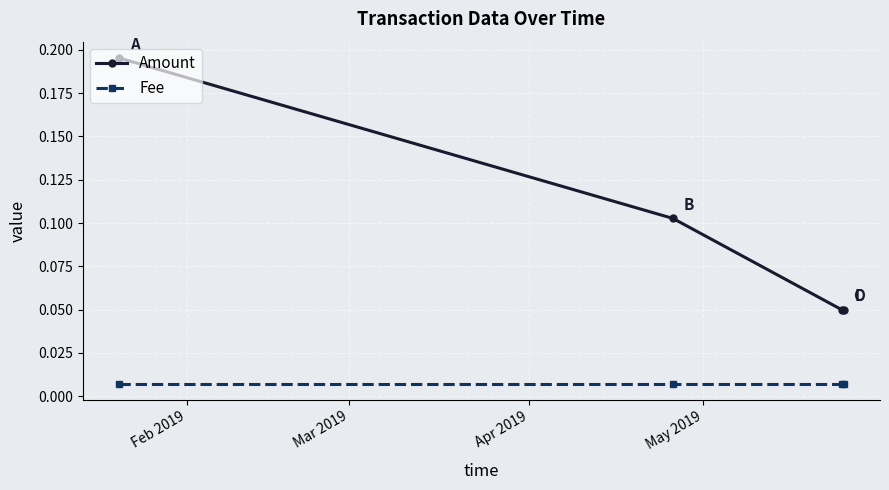

True or false: Amount and Fee cross at least once.

False